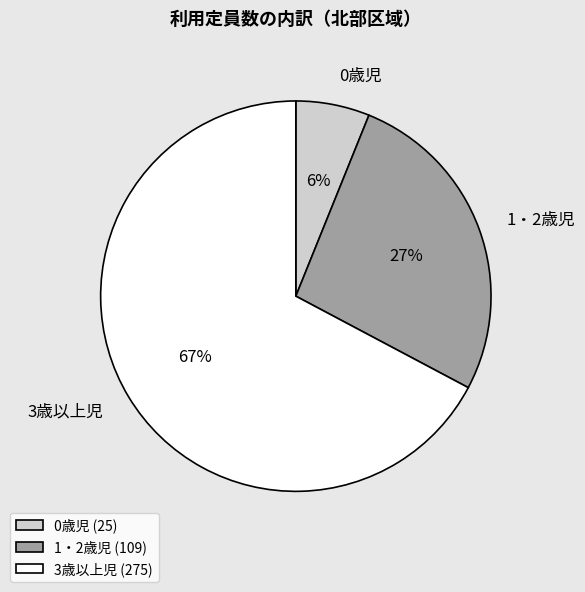

How many segments does this pie chart have?

3